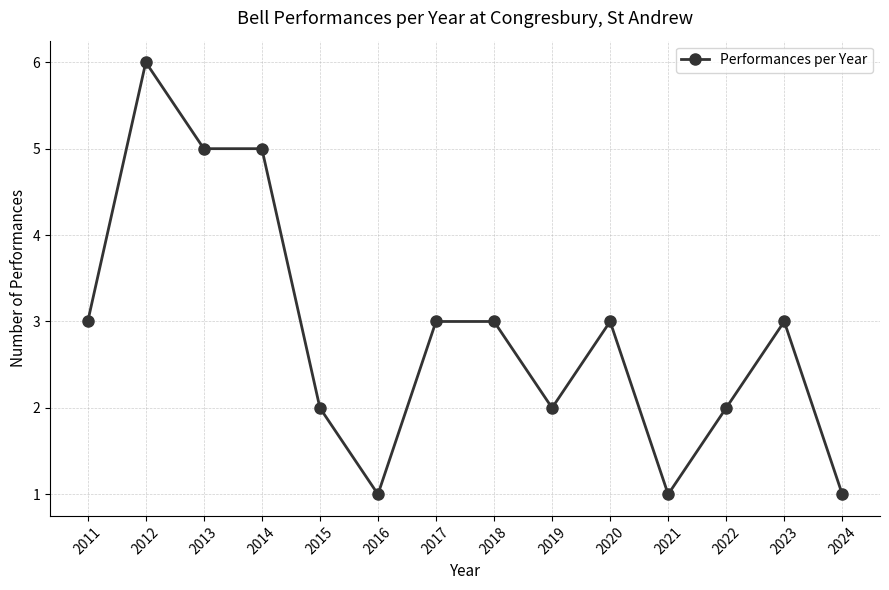

What is the minimum value shown in the chart?

1